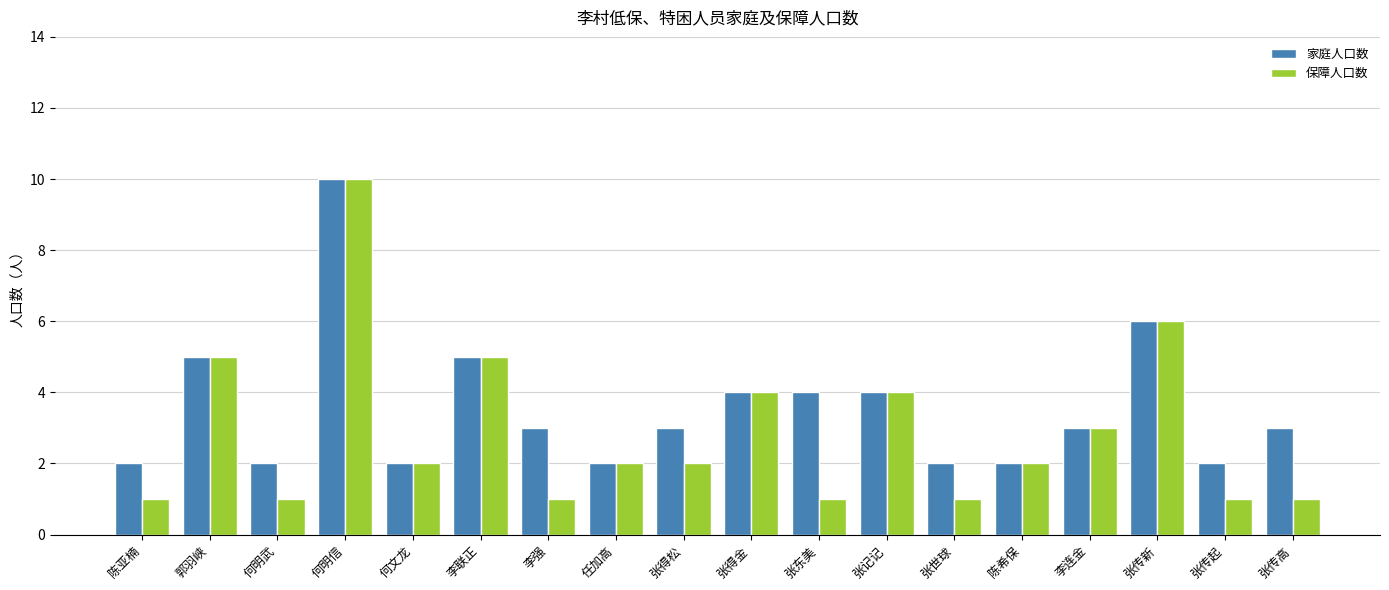

Where is 家庭人口数 nearest to the value 6?

张传新